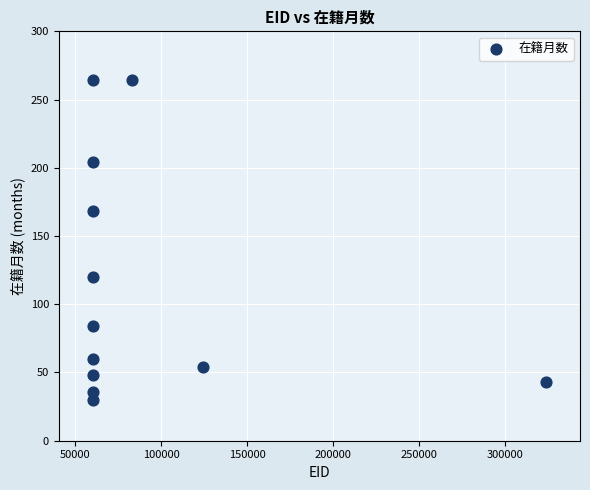

What is the average Y value?

115